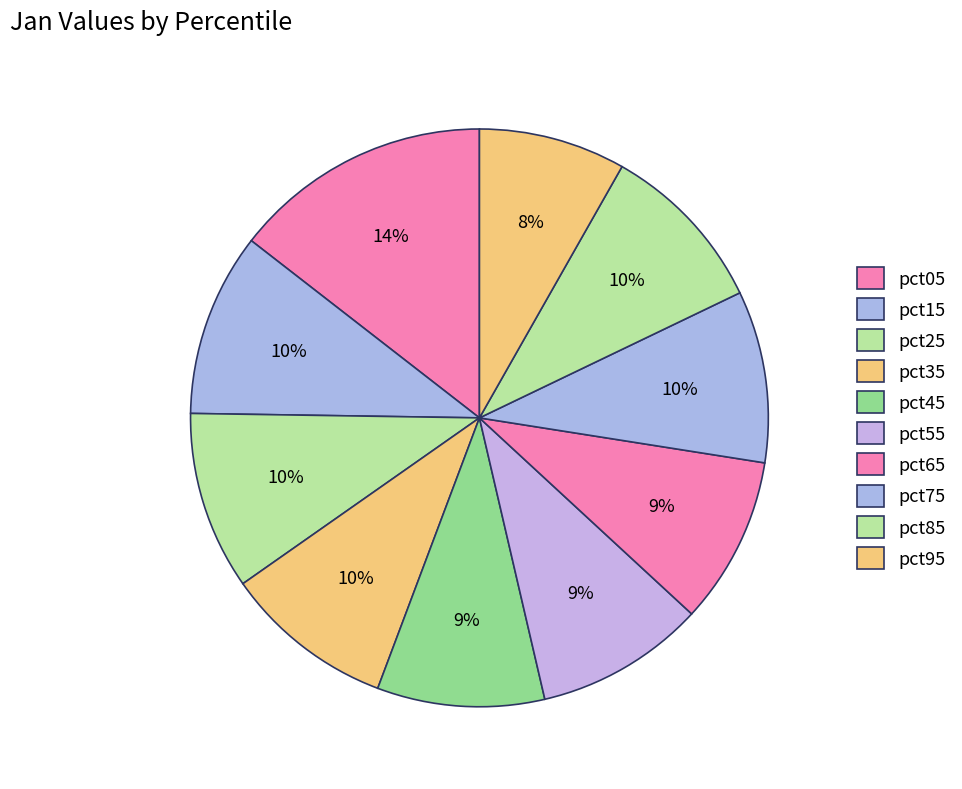

What is the largest slice in the pie chart?

pct05